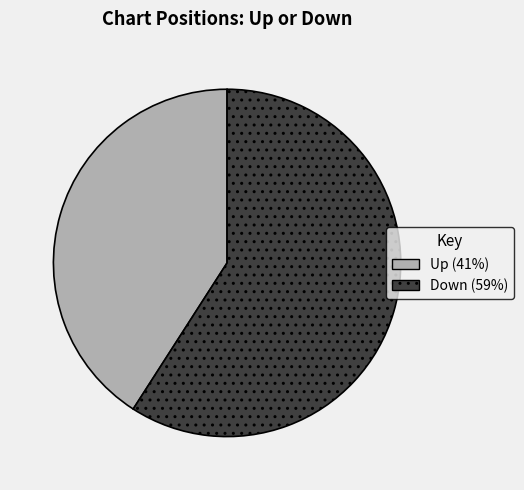

Does any single category account for the majority?

Yes